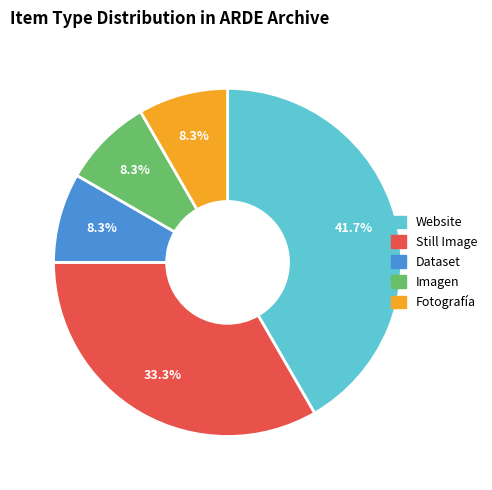

How many slices are in this pie chart?

5